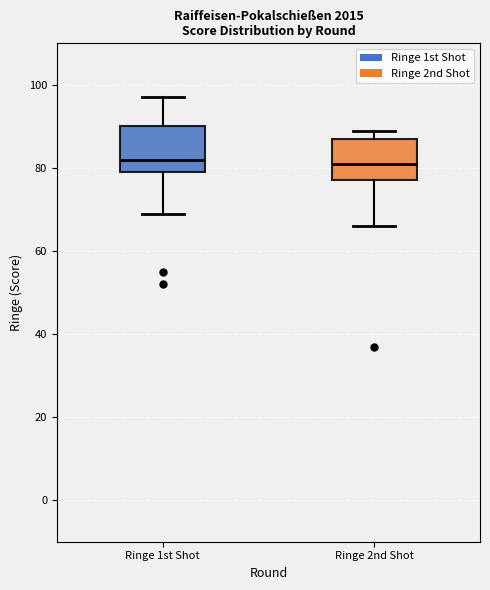

Reading left to right, transcribe this box plot: for each box, give where its median line is, the range the box spans, and where its two whiskers end, as read against the y-axis. The values are not printed on the chart, so give them approximately, as read against the axis.

Ringe 1st Shot: median 82, box 80 to 90, whiskers 70 to 98
Ringe 2nd Shot: median 82, box 78 to 88, whiskers 66 to 90